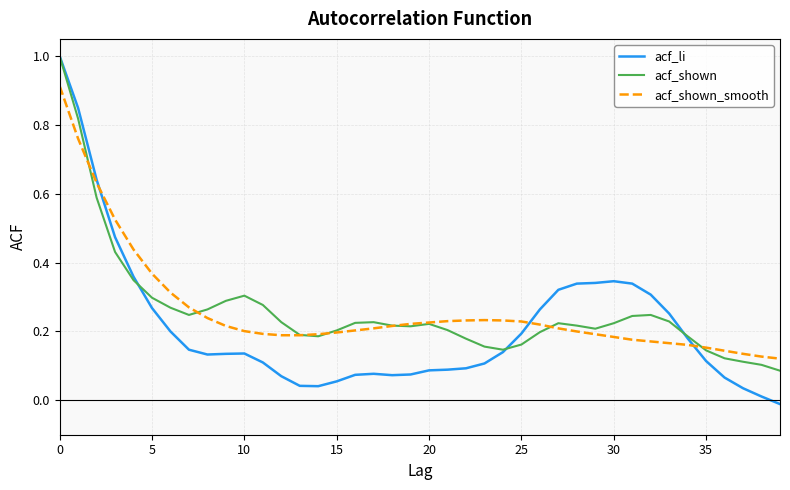

What is the greatest value displayed?

1.0